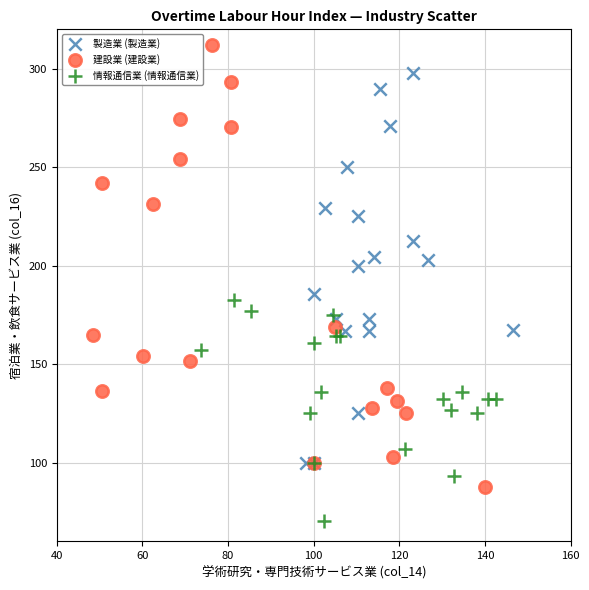

Which series has the largest Y range (max minus min)?

建設業 (建設業)